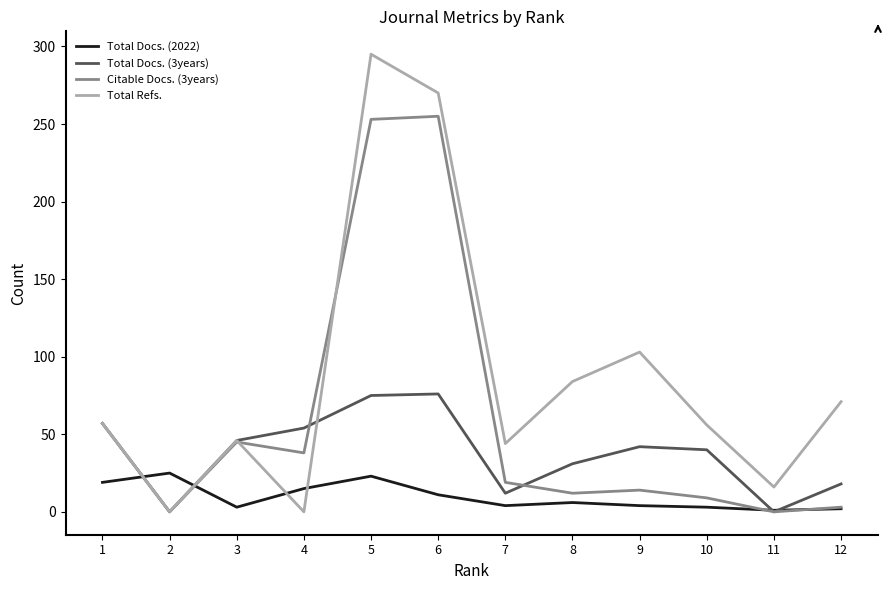

How many data points in Total Docs. (2022) are above 6?

5